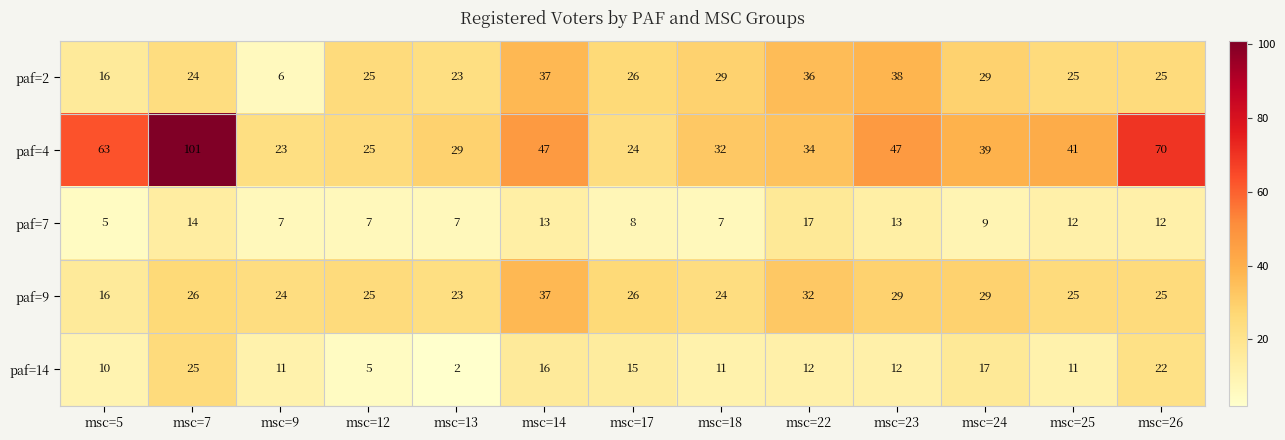

At which category does the chart reach its minimum across all series?

msc=13